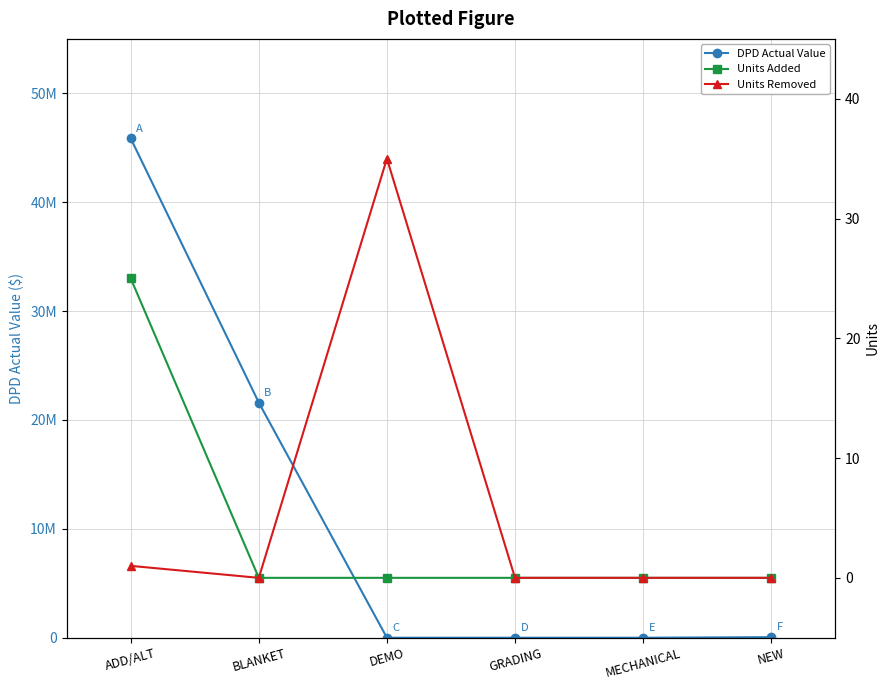

How many data points in Units Removed are above 0?

2